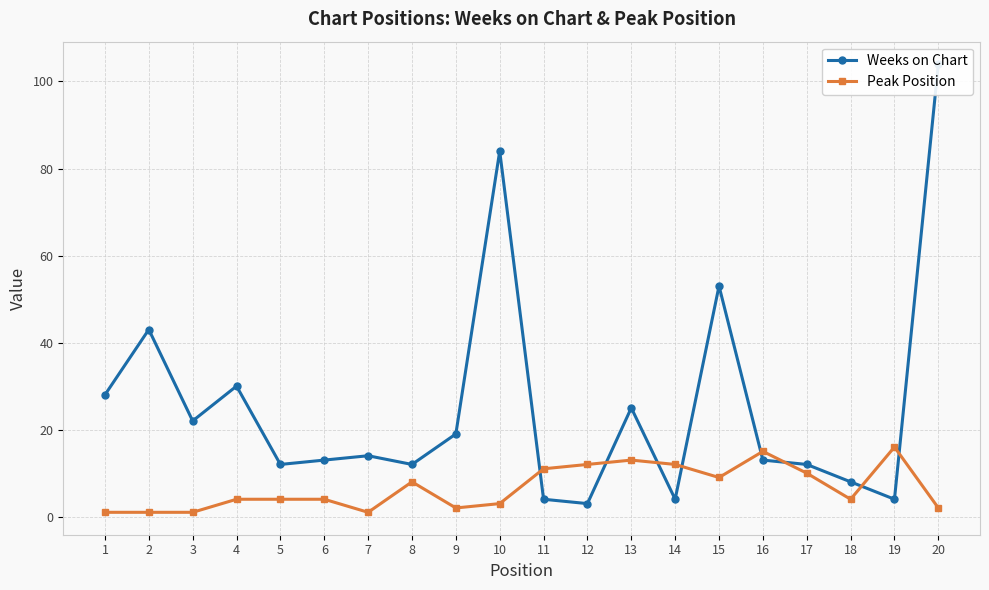

What is the difference between the second highest and minimum values in the Weeks on Chart series?

81